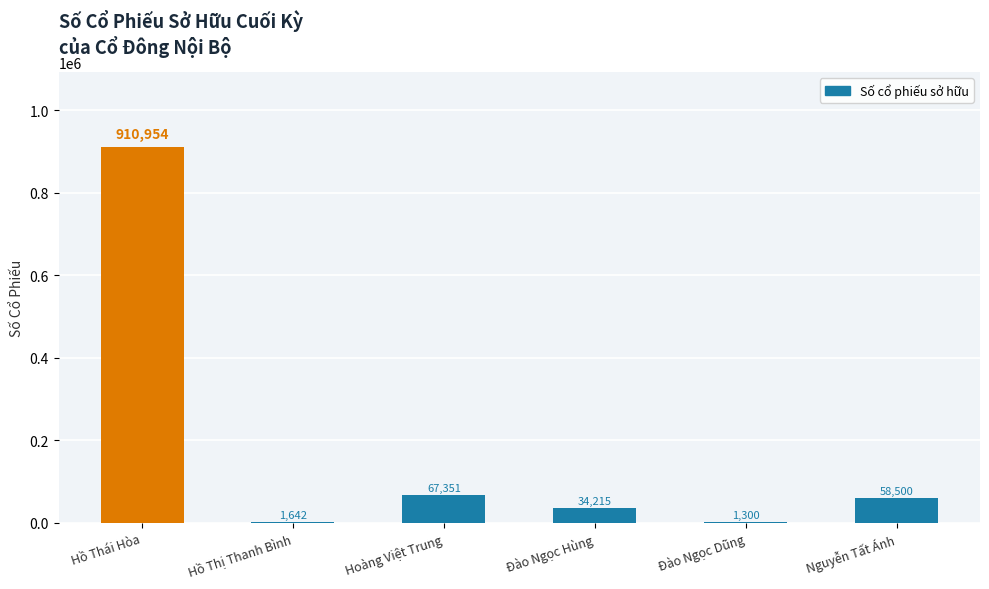

Reading right to left, list all the values displayed in this chart.

Nguyễn Tất Ánh=58500	Đào Ngọc Dũng=1300	Đào Ngọc Hùng=34215	Hoàng Việt Trung=67351	Hồ Thị Thanh Bình=1642	Hồ Thái Hòa=910954